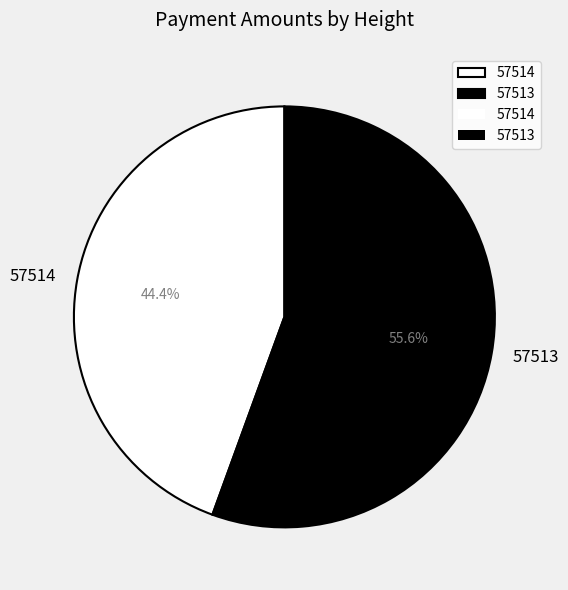

To the nearest percent, what portion does 57513 represent?

56%